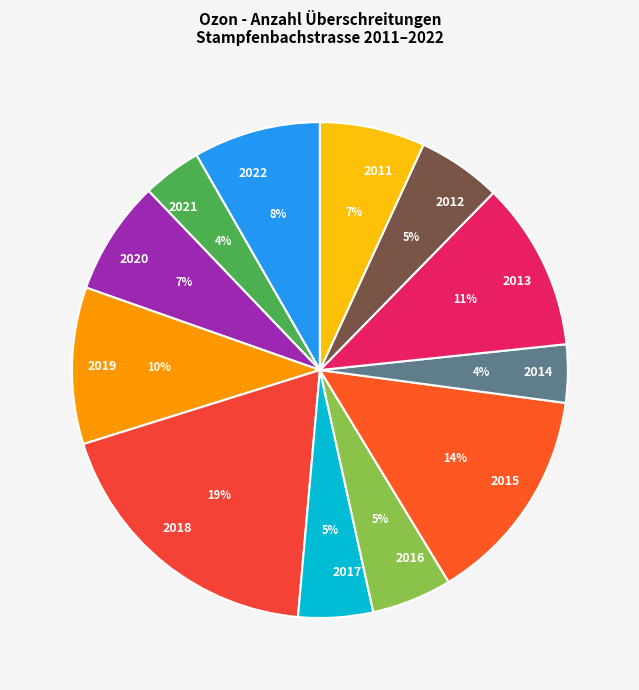

How many slices are in this pie chart?

12